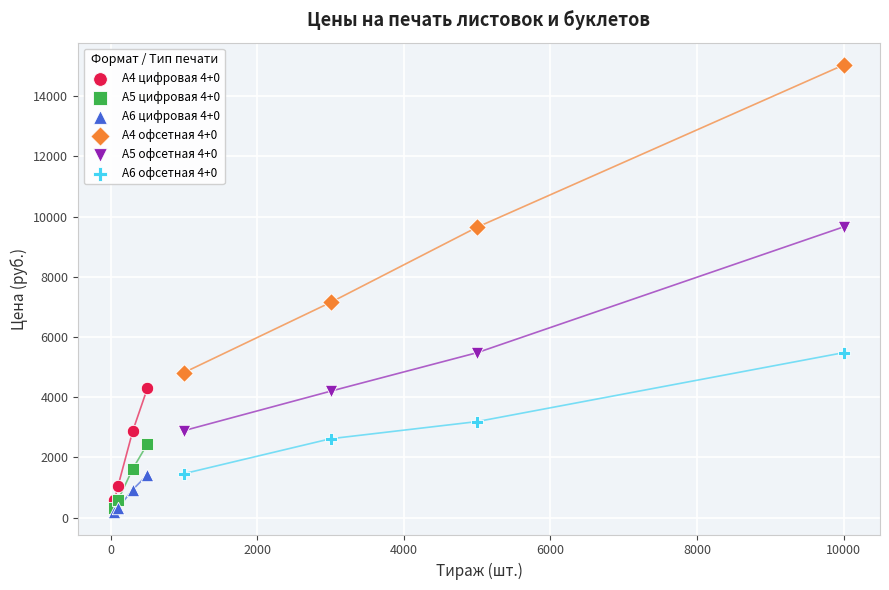

Which series has the widest spread of Y values?

А4 офсетная 4+0